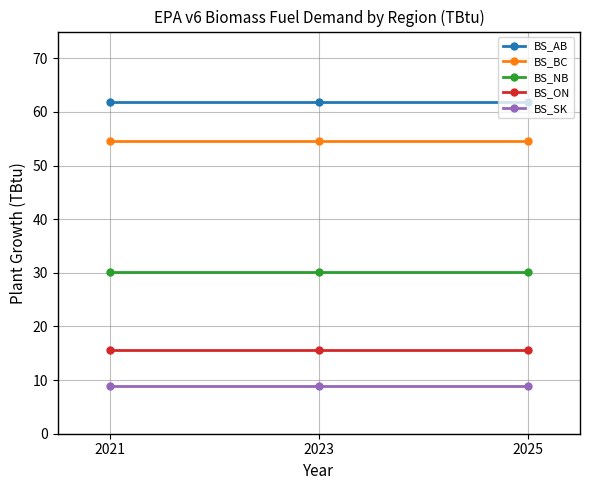

What is the lowest value of the BS_AB series?

61.8